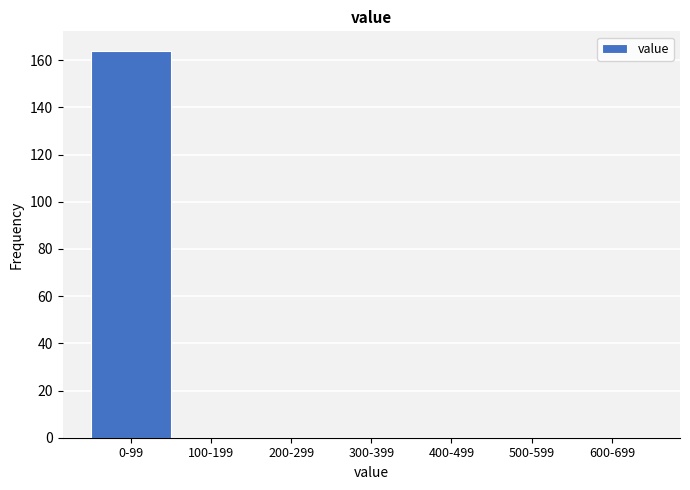

Reading left to right, what are all the values shown in this chart?

0-99=164	100-199=0	200-299=0	300-399=0	400-499=0	500-599=0	600-699=0